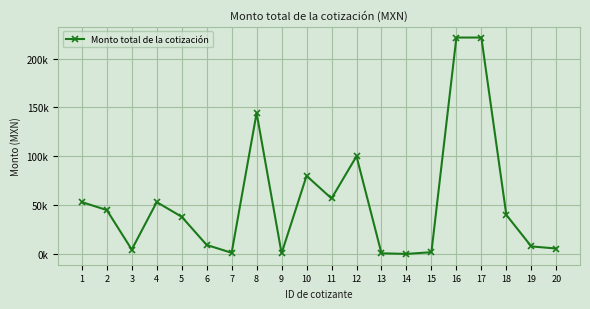

Rank the categories by value from lowest to highest.

14, 9, 13, 7, 15, 3, 20, 19, 6, 5, 18, 2, 1, 4, 11, 10, 12, 8, 16, 17